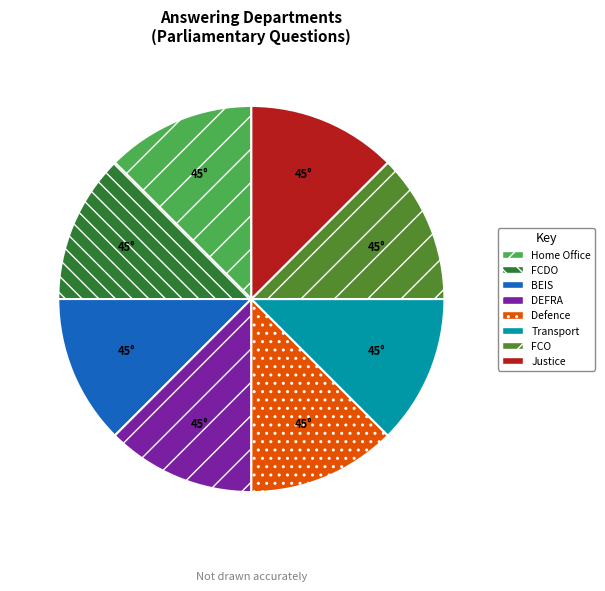

Combined, do Defence and Justice account for over 50%?

No